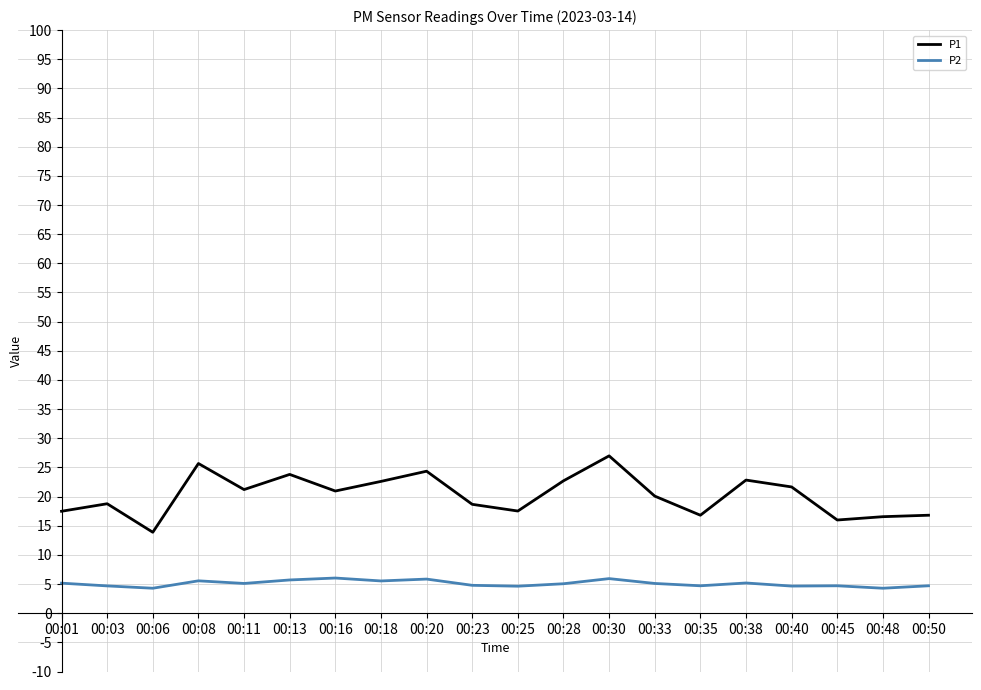

What is the minimum value shown in the chart?

4.3